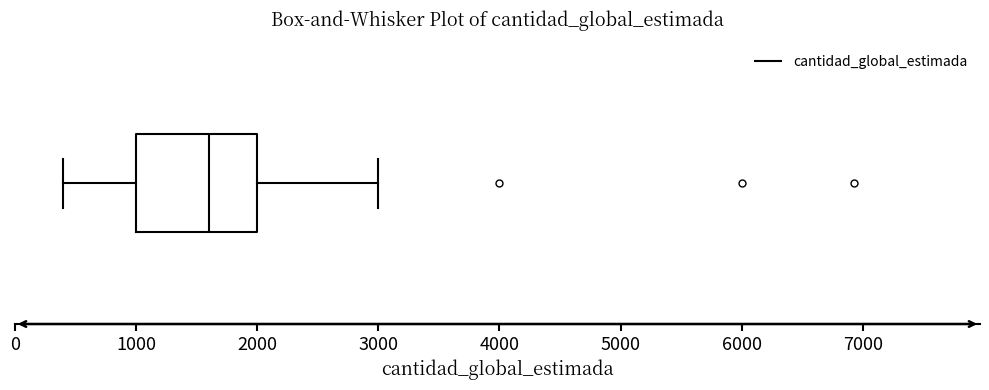

Where does the median line of the box sit on the x-axis? The values are not printed on the chart, so give them approximately, as read against the axis.

1600